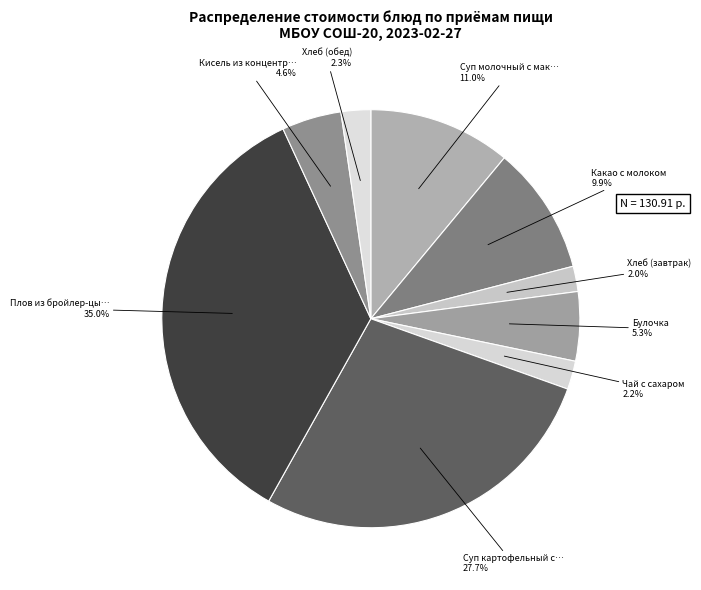

How many slices are in this pie chart?

9